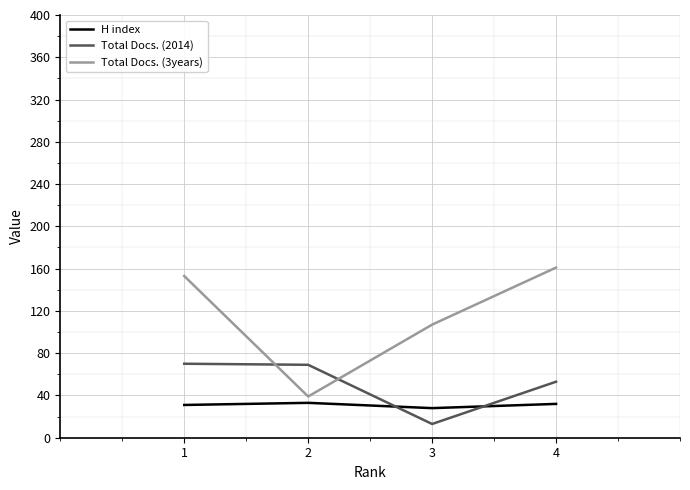

After their last crossing, which series has the higher values: Total Docs. (2014) or H index?

Total Docs. (2014)